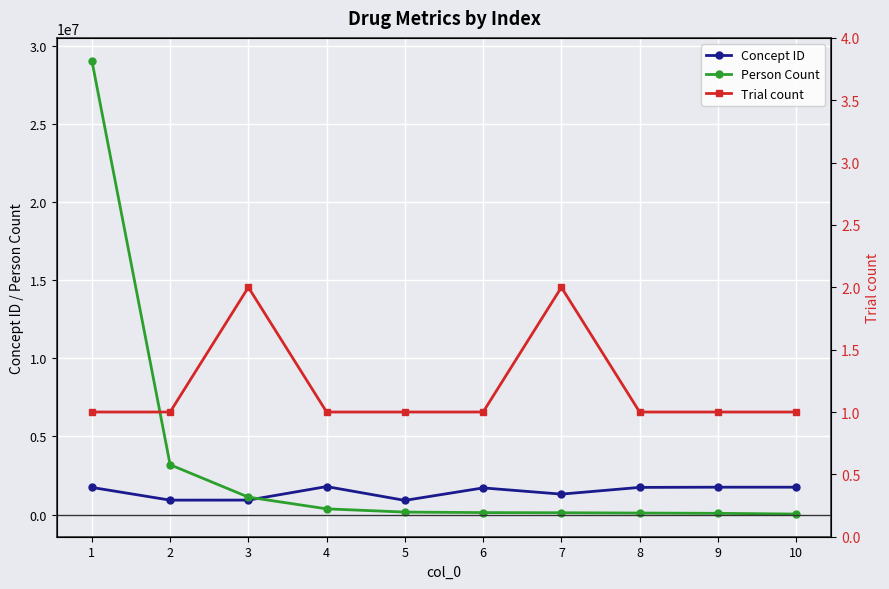

At how many categories does at least one series exceed 7523840?

1